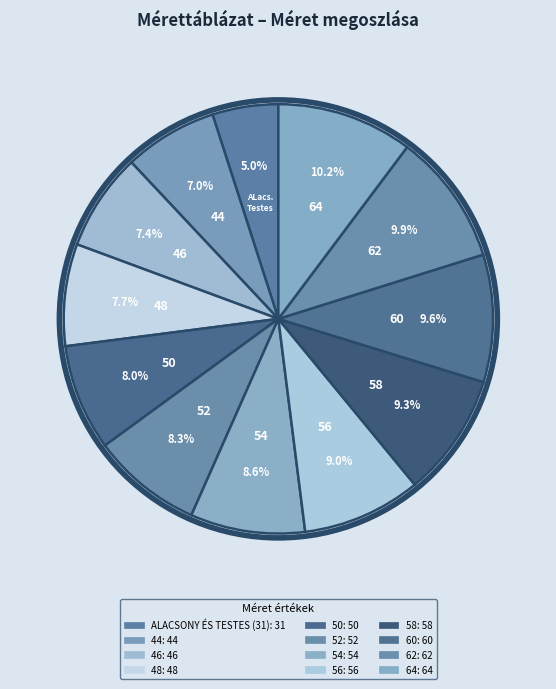

How many slices are in this pie chart?

12